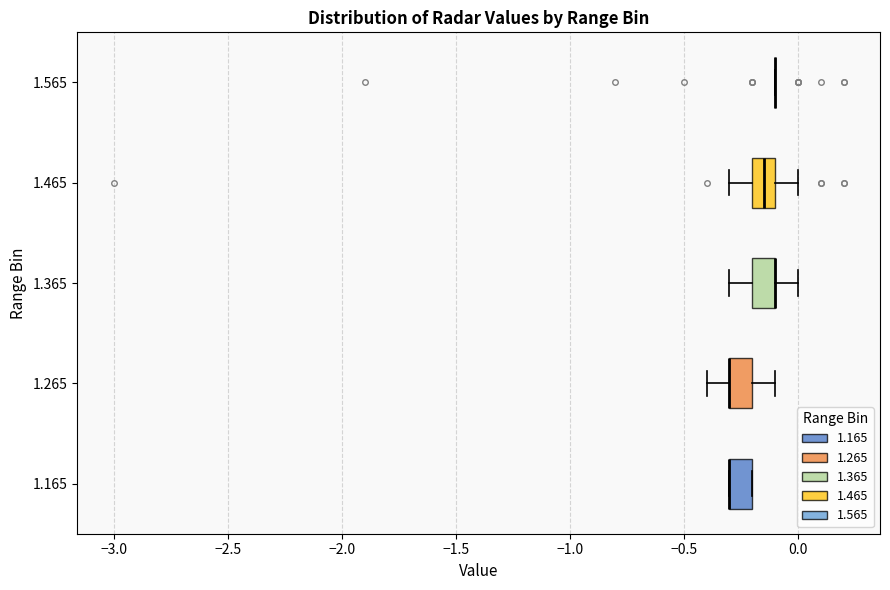

Reading bottom to top, transcribe this box plot: for each box, give where its median line is, the range the box spans, and where its two whiskers end, as read against the x-axis. The values are not printed on the chart, so give them approximately, as read against the axis.

1.165: median -0.30 (drawn on the box's left edge), box -0.30 to -0.20, whiskers -0.30 to -0.20
1.265: median -0.30 (drawn on the box's left edge), box -0.30 to -0.20, whiskers -0.40 to -0.10
1.365: median -0.10 (drawn on the box's right edge), box -0.20 to -0.10, whiskers -0.30 to 0.00
1.465: median -0.15, box -0.20 to -0.10, whiskers -0.30 to 0.00
1.565: box collapsed to a line at -0.10, whiskers -0.10 to -0.10